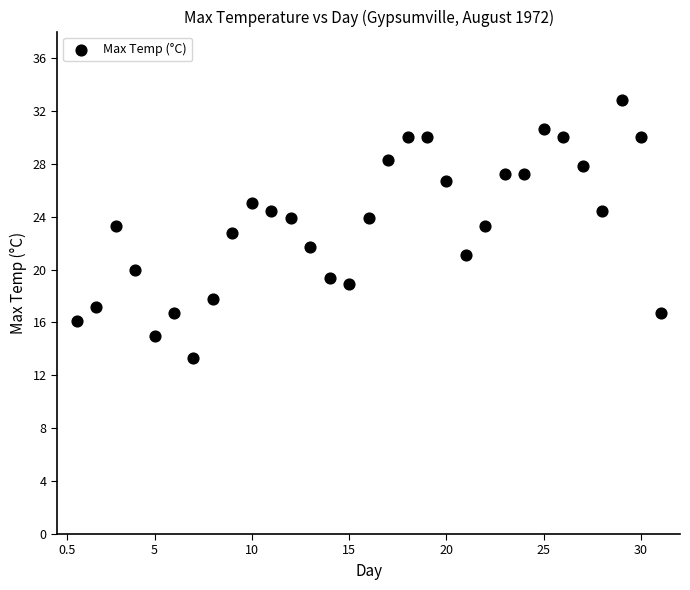

What is the range of Y values (max minus min)?

19.5